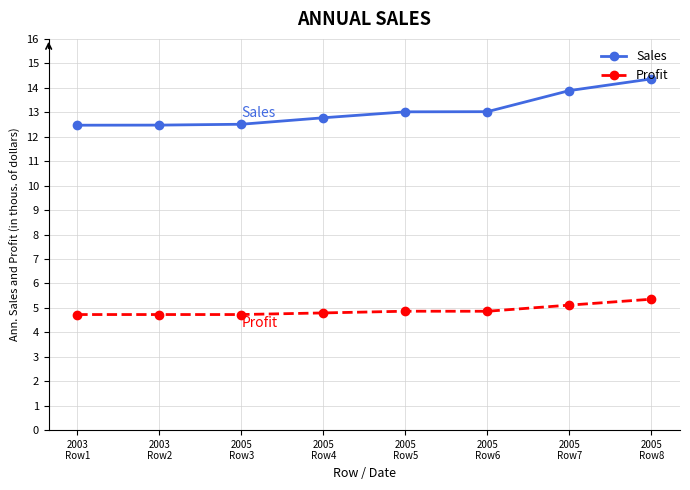

What is the difference between the maximum and second lowest values in the Profit series?

0.6